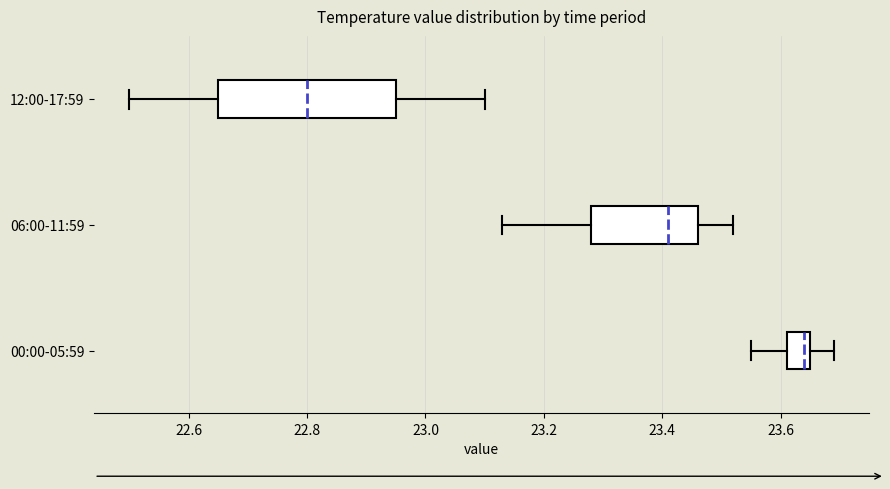

Which box is the widest, from its left edge to its right edge?

12:00-17:59